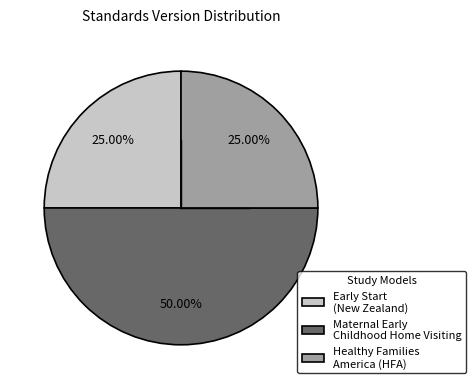

Between Maternal Early Childhood Home Visiting and Healthy Families America (HFA), which is larger?

Maternal Early Childhood Home Visiting